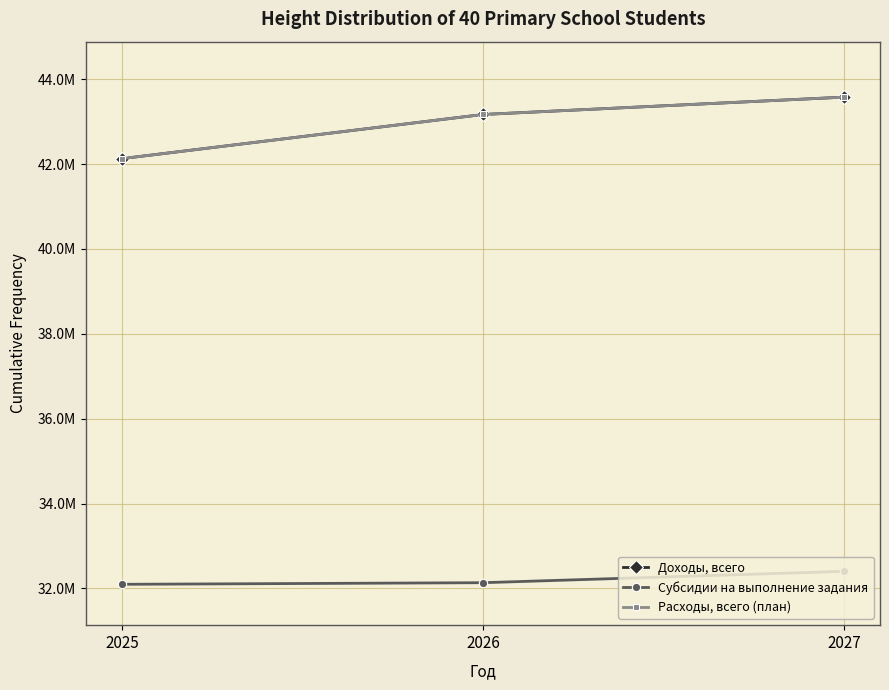

What is the sum of all Расходы, всего (план) values?

128875098.3